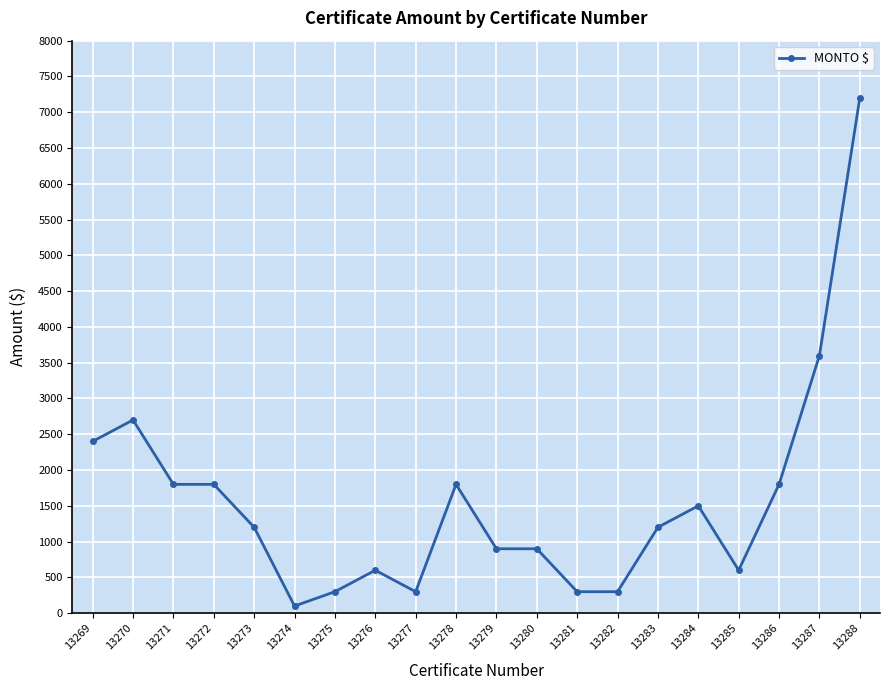

What is the sum of the values at 13273 and 13272?

3000